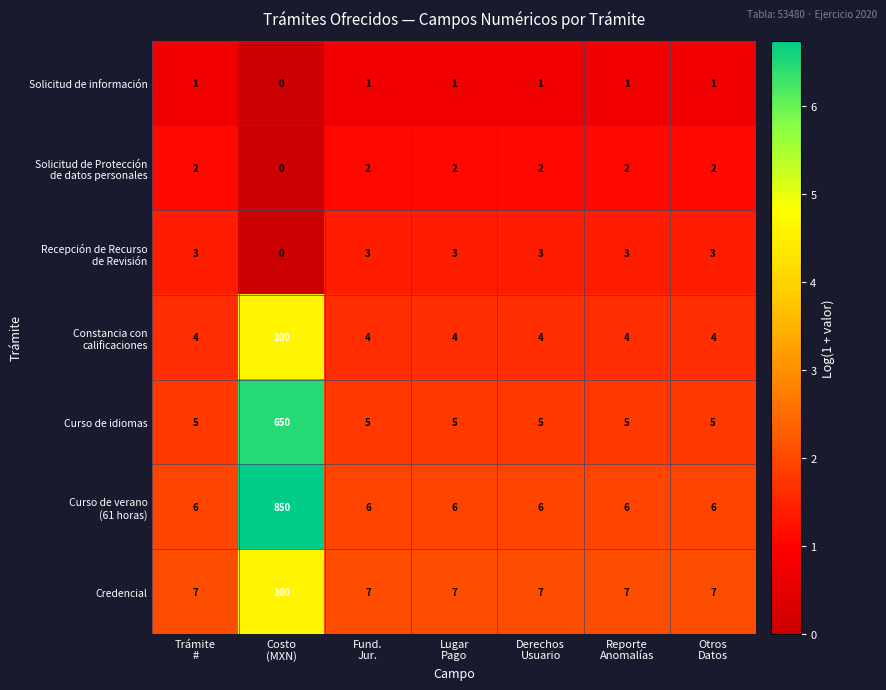

What is the difference between the maximum and minimum values in the Credencial series?

93